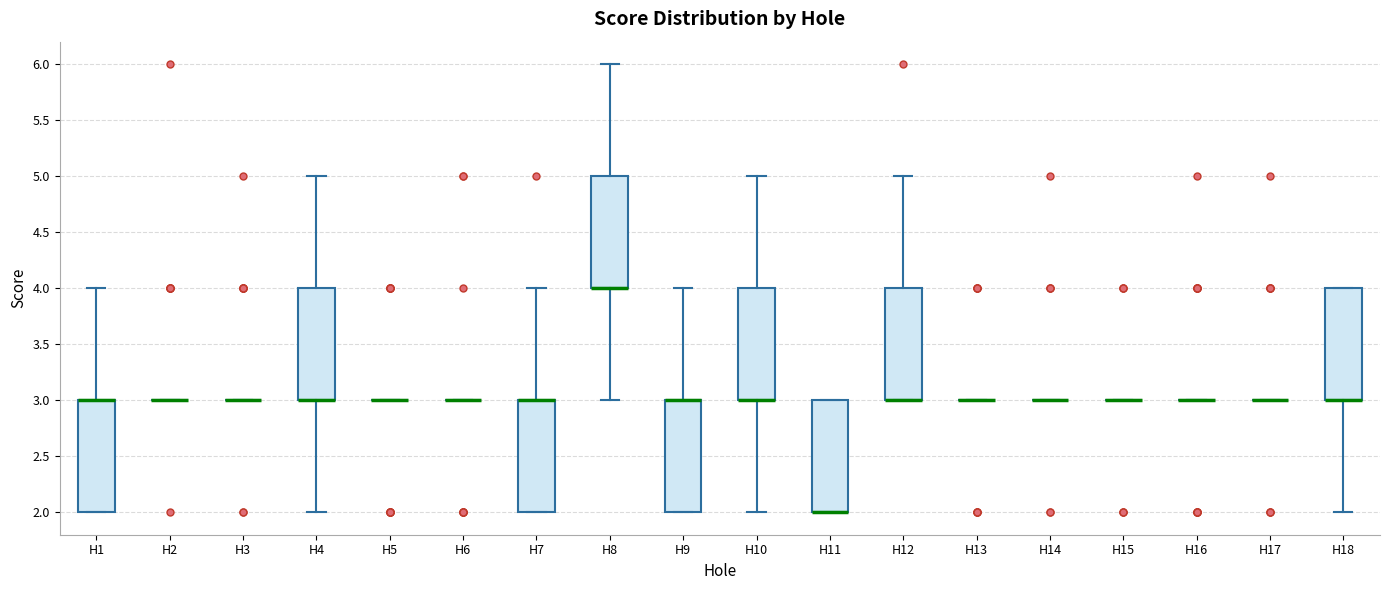

Reading left to right, transcribe this box plot: for each box, give where its median line is, the range the box spans, and where its two whiskers end, as read against the y-axis. The values are not printed on the chart, so give them approximately, as read against the axis.

H1: median 3 (drawn on the box's upper edge), box 2 to 3, whiskers 2 to 4
H2: box collapsed to a line at 3, whiskers 3 to 3
H3: box collapsed to a line at 3, whiskers 3 to 3
H4: median 3 (drawn on the box's lower edge), box 3 to 4, whiskers 2 to 5
H5: box collapsed to a line at 3, whiskers 3 to 3
H6: box collapsed to a line at 3, whiskers 3 to 3
H7: median 3 (drawn on the box's upper edge), box 2 to 3, whiskers 2 to 4
H8: median 4 (drawn on the box's lower edge), box 4 to 5, whiskers 3 to 6
H9: median 3 (drawn on the box's upper edge), box 2 to 3, whiskers 2 to 4
H10: median 3 (drawn on the box's lower edge), box 3 to 4, whiskers 2 to 5
H11: median 2 (drawn on the box's lower edge), box 2 to 3, whiskers 2 to 3
H12: median 3 (drawn on the box's lower edge), box 3 to 4, whiskers 3 to 5
H13: box collapsed to a line at 3, whiskers 3 to 3
H14: box collapsed to a line at 3, whiskers 3 to 3
H15: box collapsed to a line at 3, whiskers 3 to 3
H16: box collapsed to a line at 3, whiskers 3 to 3
H17: box collapsed to a line at 3, whiskers 3 to 3
H18: median 3 (drawn on the box's lower edge), box 3 to 4, whiskers 2 to 4